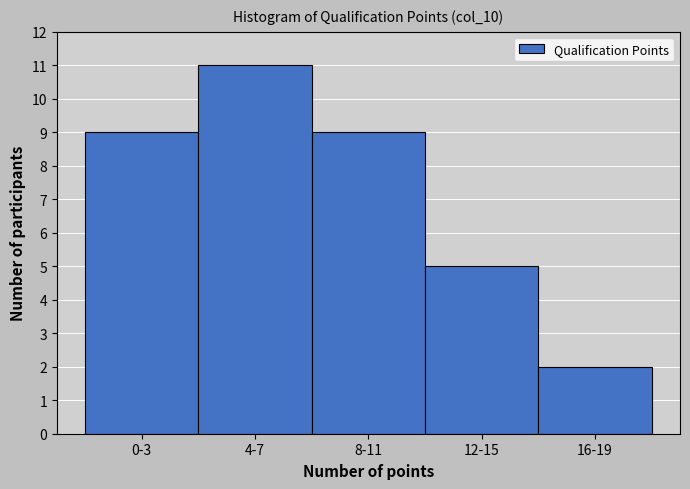

Reading left to right, list all the values displayed in this chart.

9	11	9	5	2